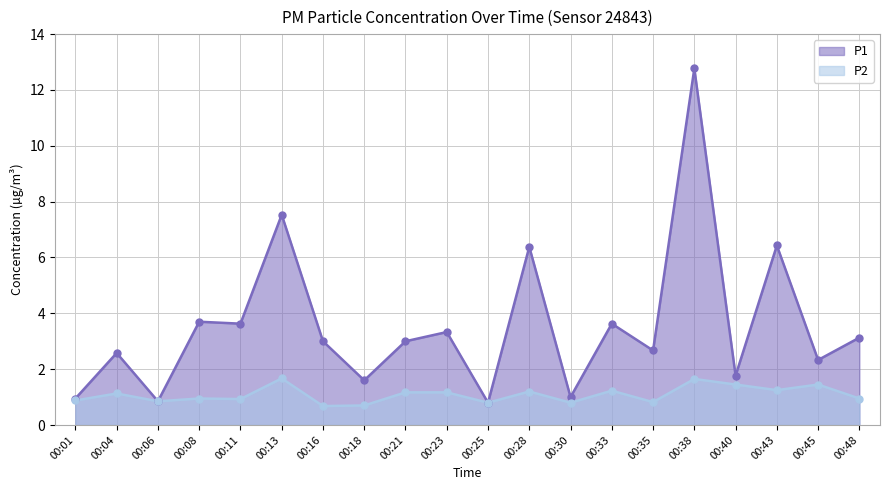

Which series has the largest Y range (max minus min)?

P1